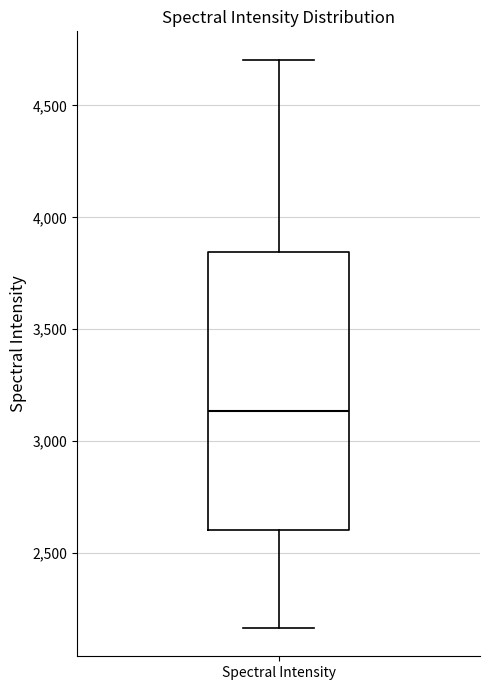

Read this box plot against the y-axis: the position of the median line, the range covered by the box, and the ends of both whiskers. The values are not printed on the chart, so give them approximately, as read against the axis.

median 3150, box 2600 to 3850, whiskers 2150 to 4700